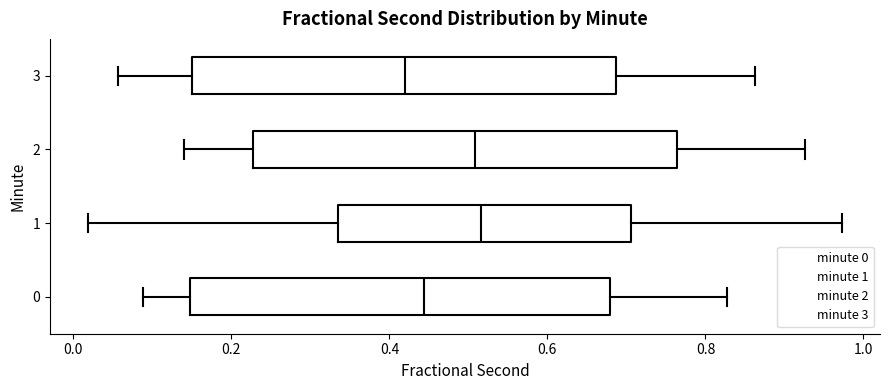

Where does the left whisker of the box at y = 3 end on the x-axis? The values are not printed on the chart, so give them approximately, as read against the axis.

0.06